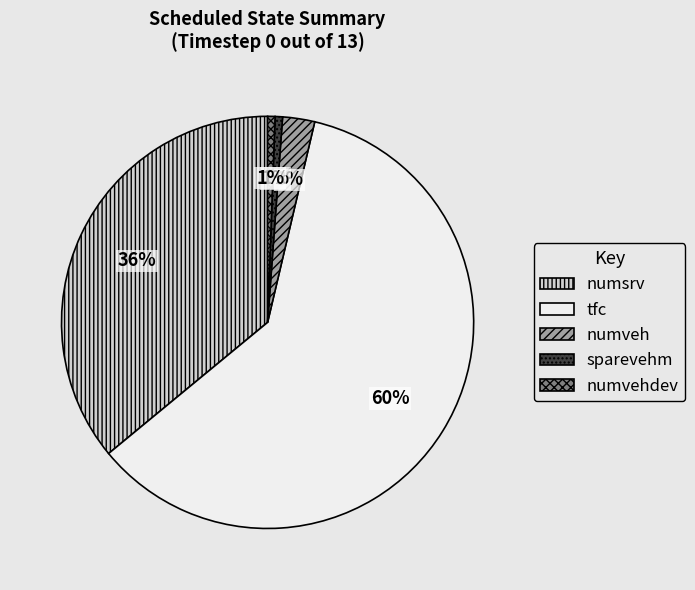

Does any single category account for the majority?

Yes